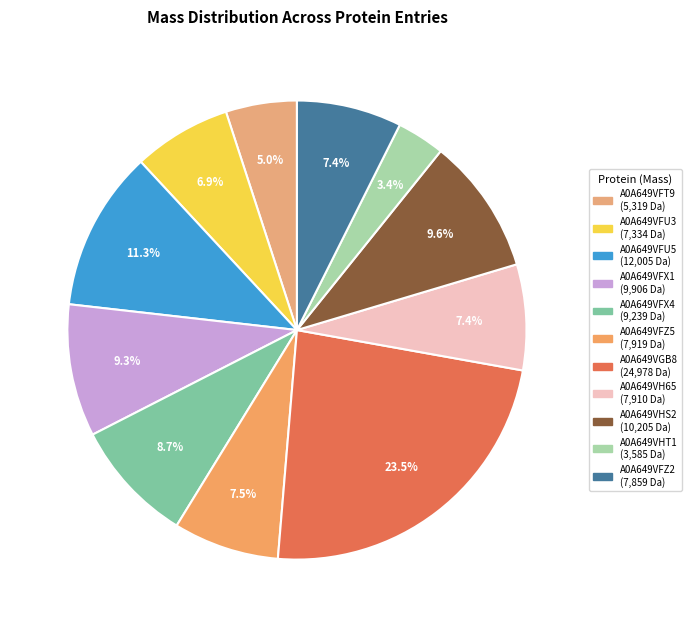

To the nearest percent, what is the difference between the A0A649VFT9 and A0A649VFZ2 slice percentages?

2%